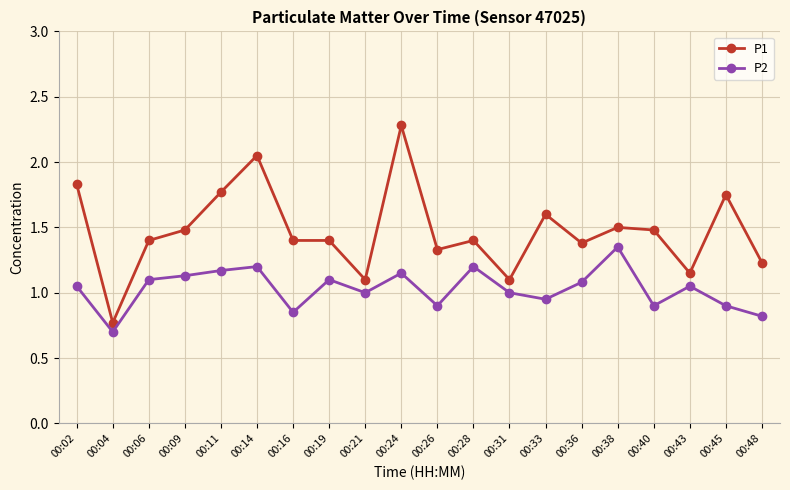

How many lines are shown in the chart?

2